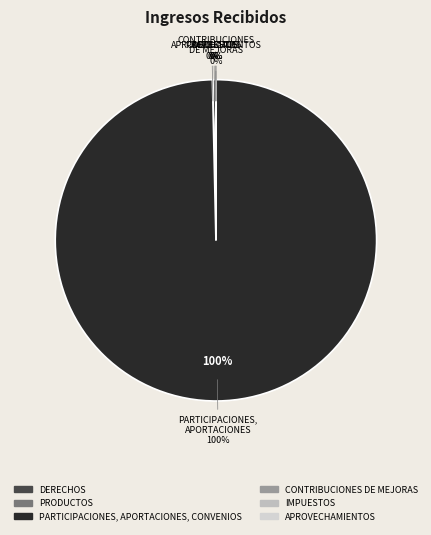

Is there any slice that represents more than half of the pie?

Yes